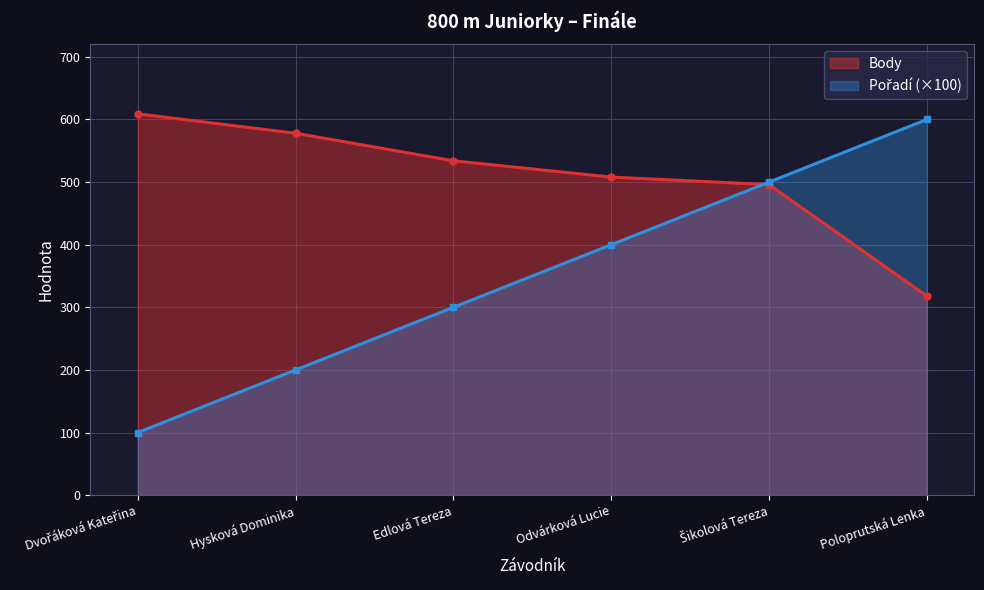

What are all the series names shown in the legend?

Pořadí, Body